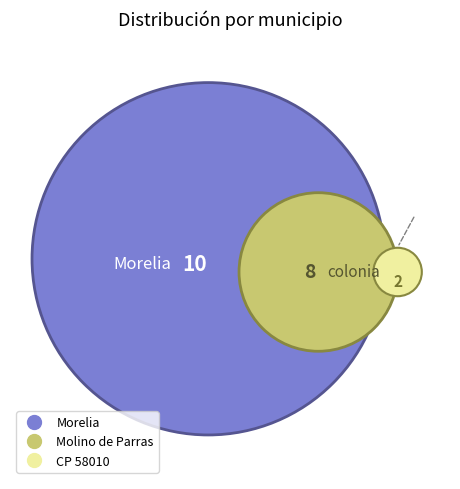

True or false: Morelia accounts for 83% of the total.

False